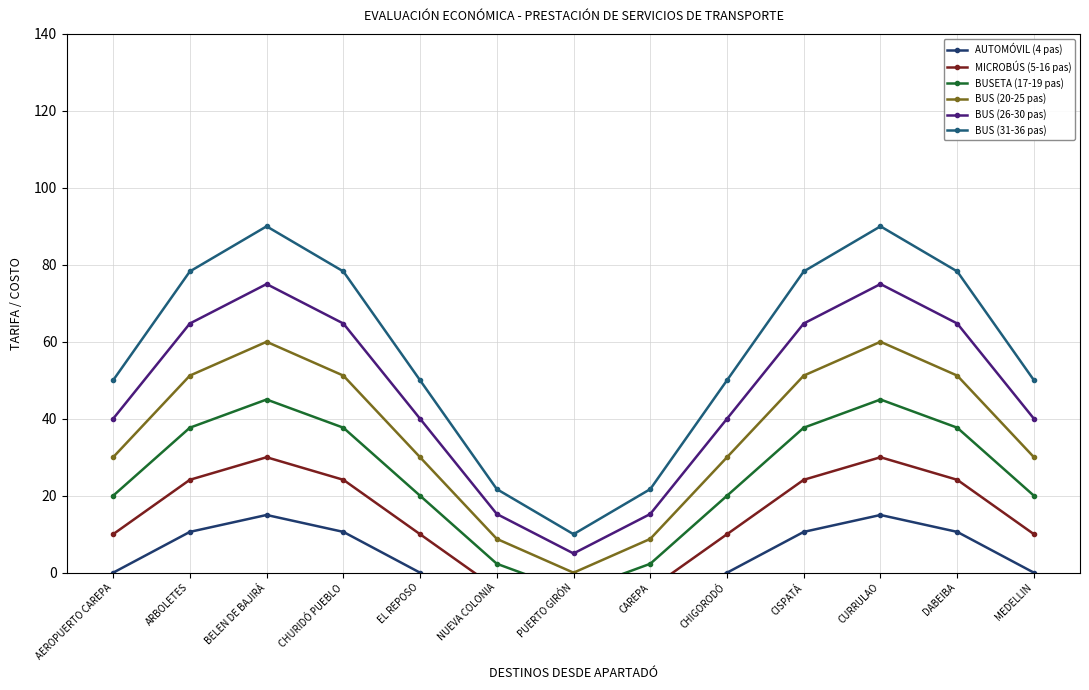

What is the greatest value displayed?

90.0